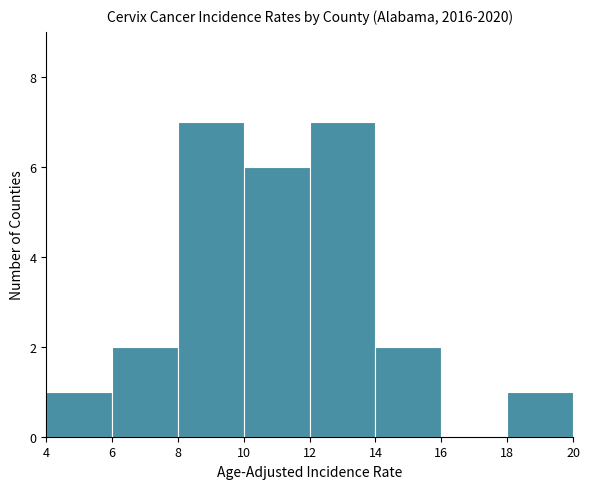

What is the height of the bar covering 6 to 8 on the x-axis? The values are not printed on the chart, so give them approximately, as read against the axis.

2